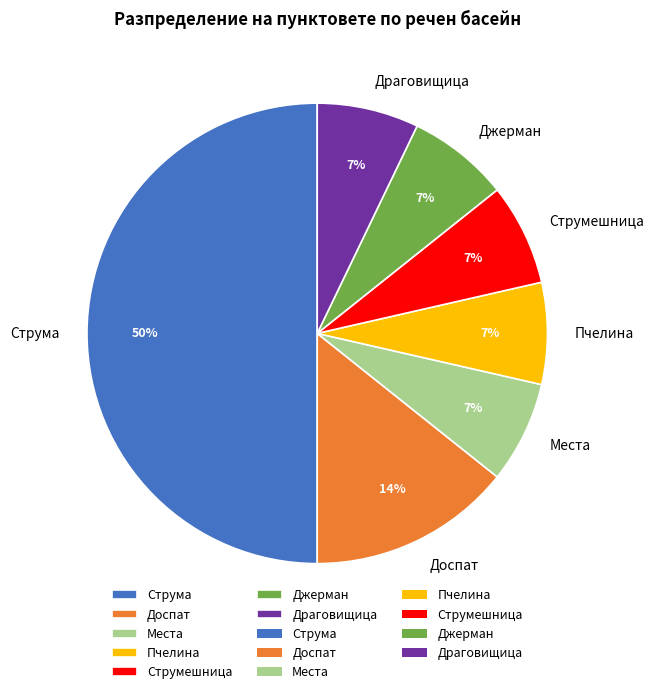

How many segments does this pie chart have?

7